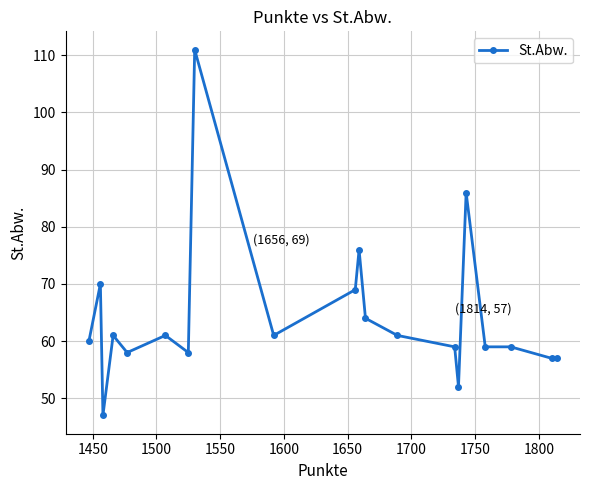

What is the average value?

64